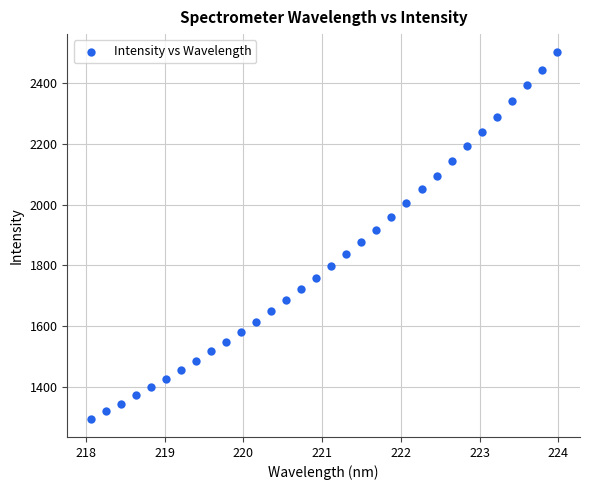

What is the range of Y values (max minus min)?

1203.4